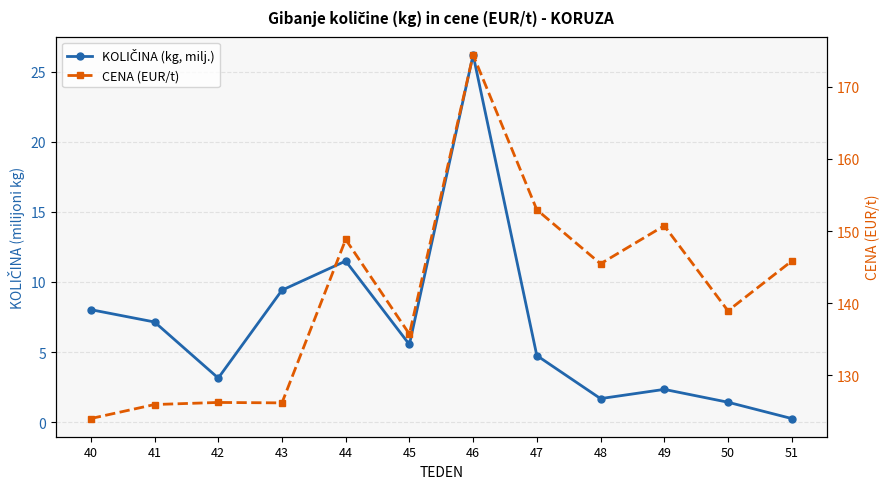

What is the total value across all series at 50?

140.4